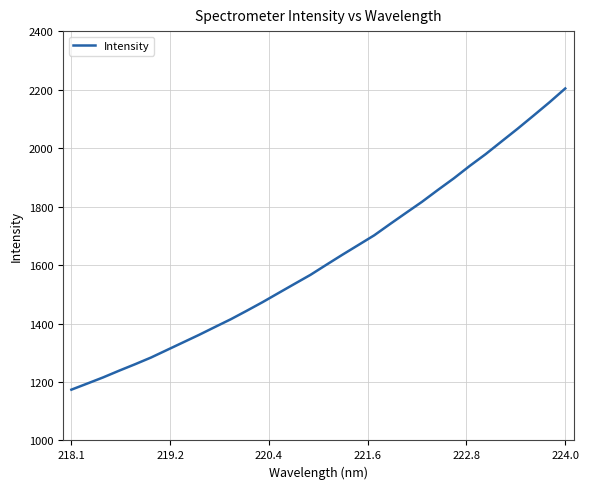

How many lines are shown in the chart?

1